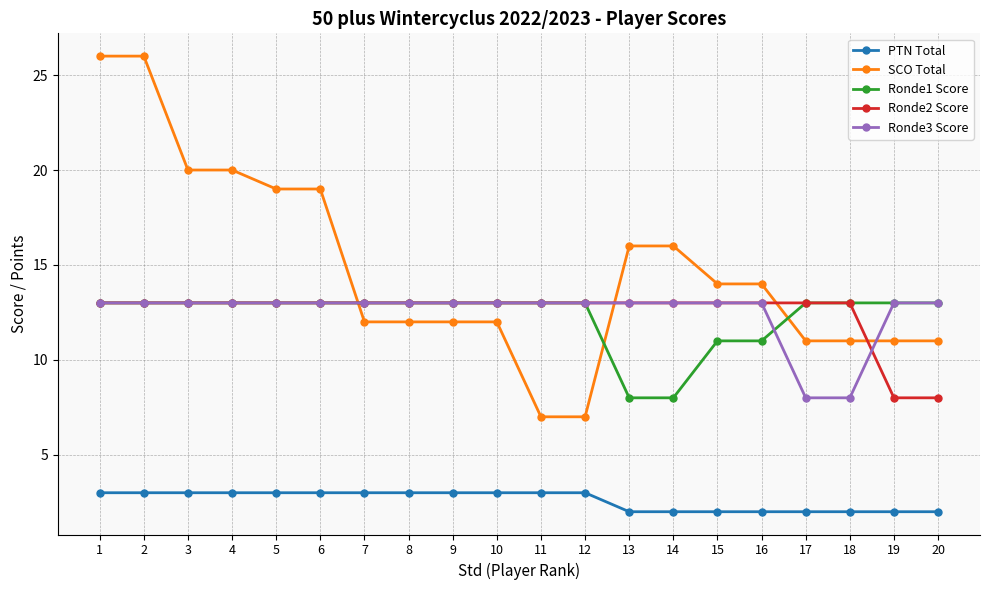

True or false: Ronde2 Score and SCO Total cross at least once.

True